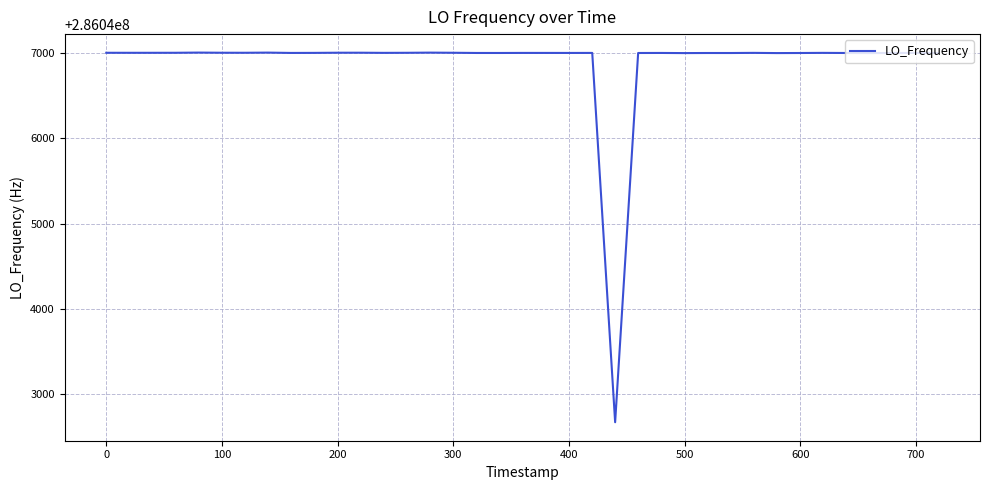

What is the minimum value shown in the chart?

286042673.8